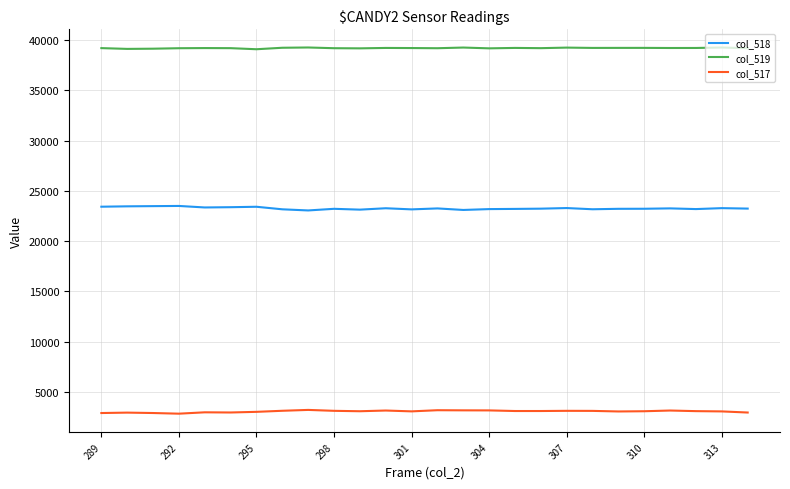

True or false: col_517 and col_518 intersect in this chart.

False